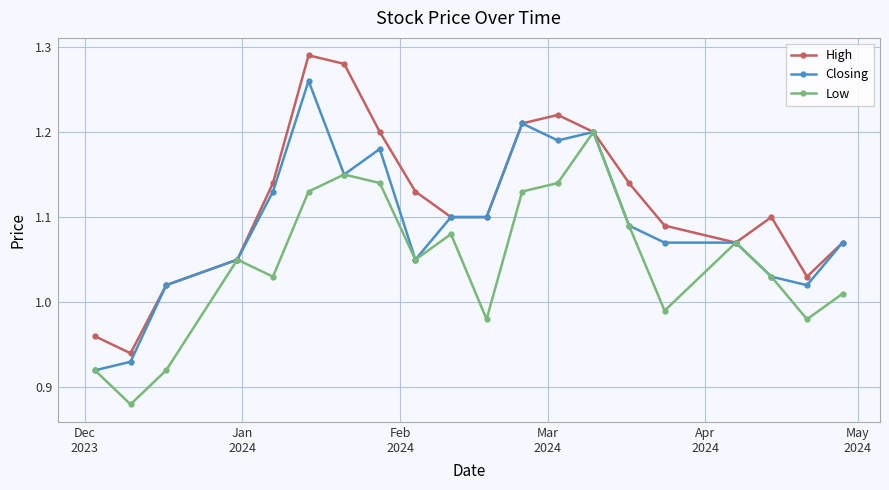

At how many categories does at least one series exceed 0?

20